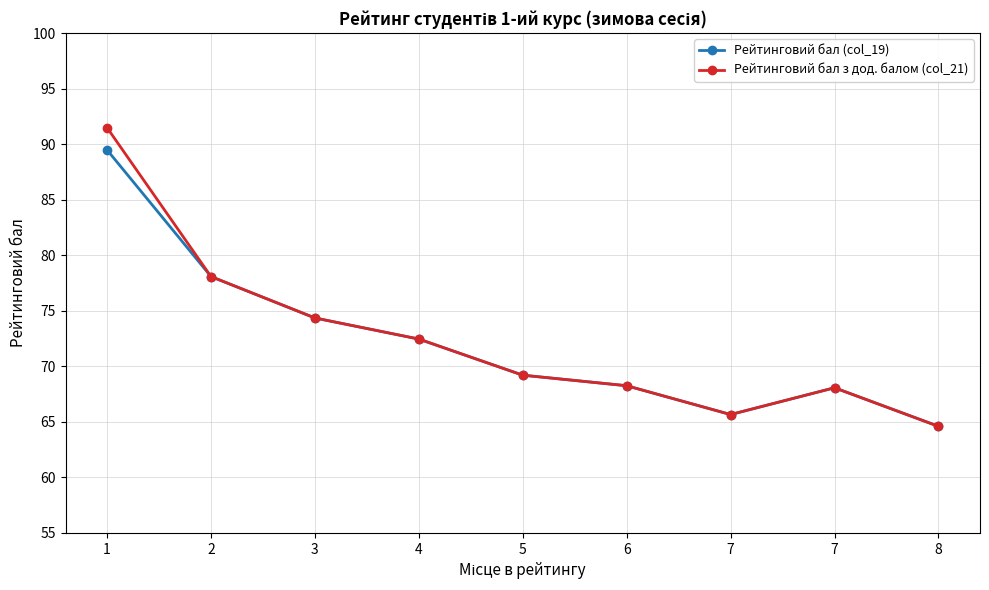

Is the value of Рейтинговий бал (col_19) at 2 greater than the value of Рейтинговий бал з дод. балом (col_21) at 1?

No